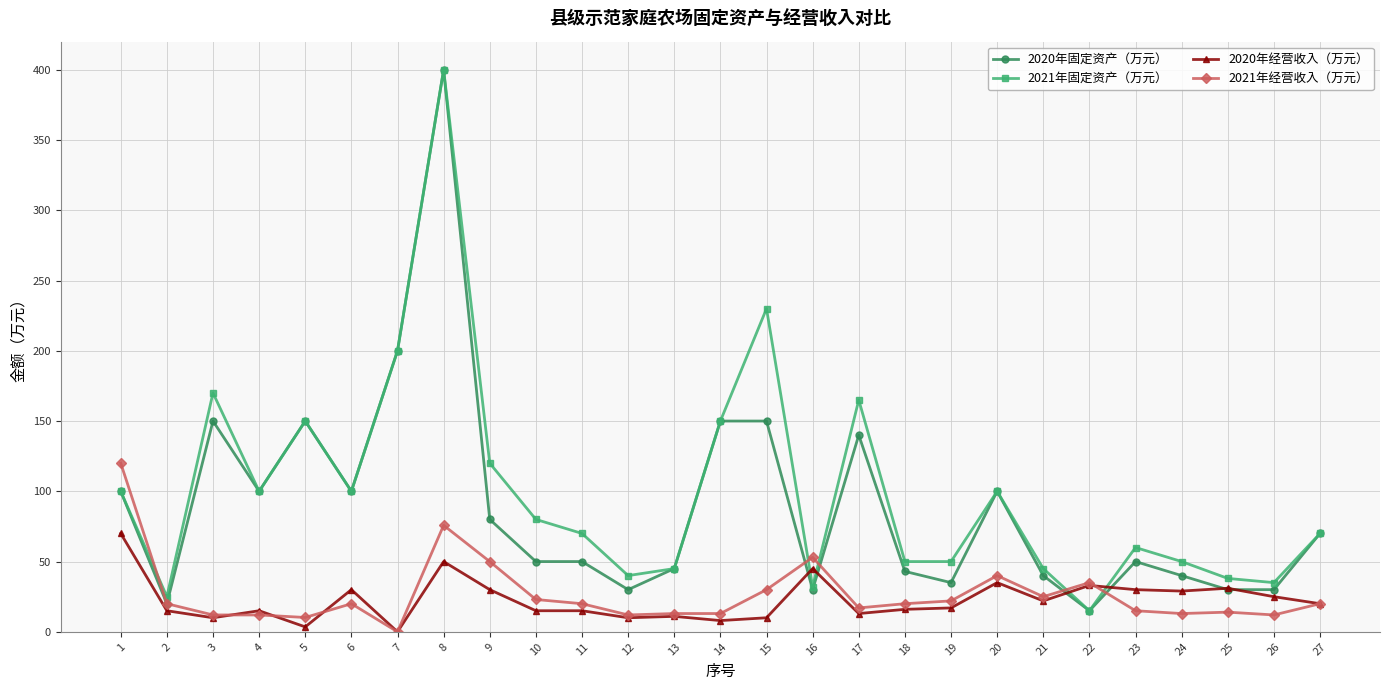

At which label does 2021年经营收入（万元） reach its minimum?

7